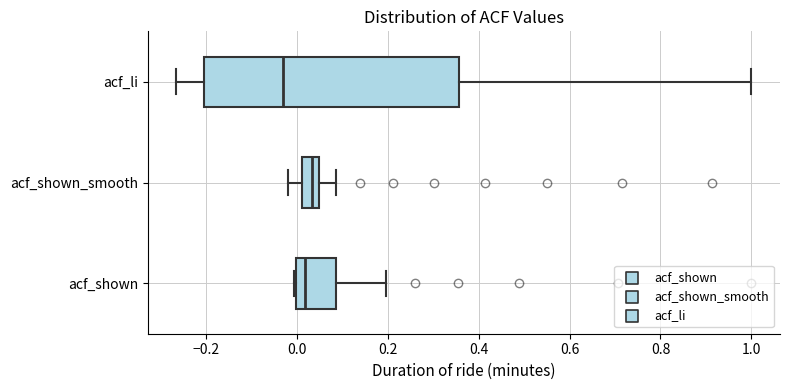

Comparing the boxes themselves (not the whiskers), which one is the widest?

acf_li